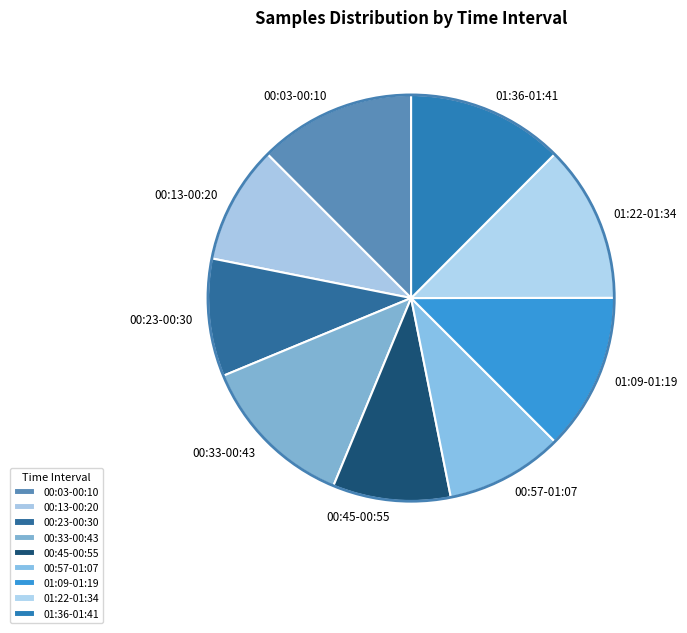

Which has a higher value, 01:09-01:19 or 00:13-00:20?

01:09-01:19